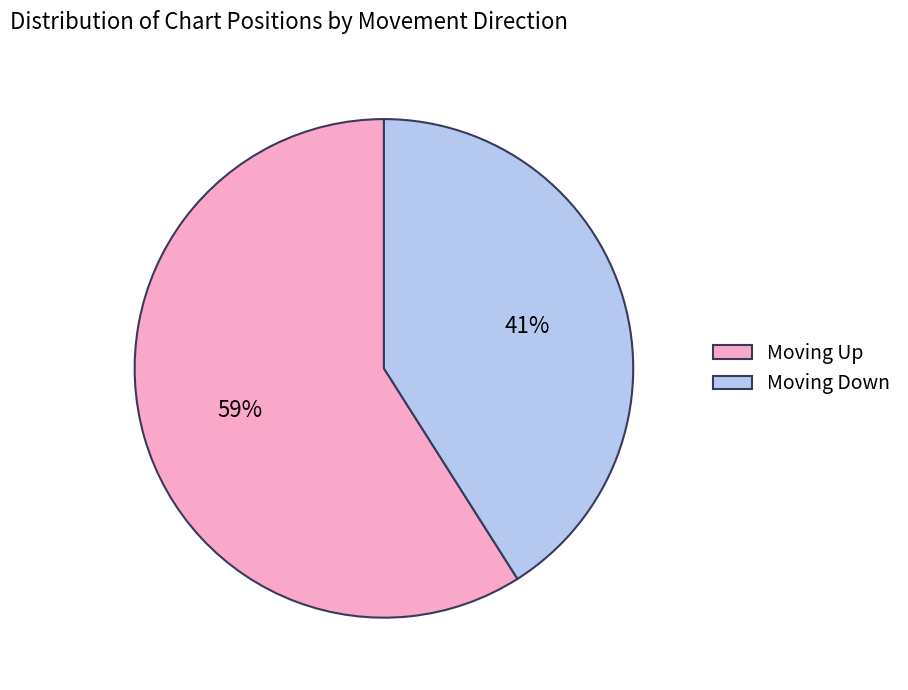

To the nearest percent, what portion does Moving Down represent?

41%